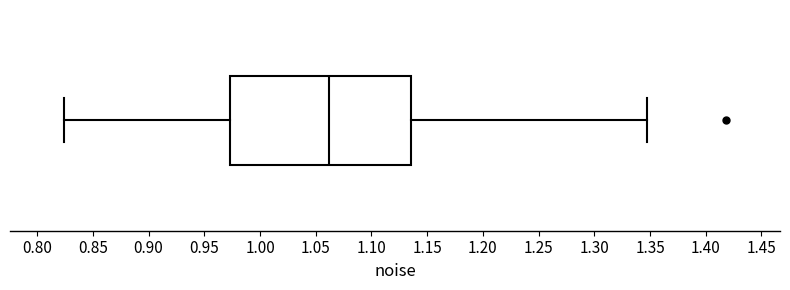

Transcribe this box plot: give where the median line is, the range the box spans, and where the two whiskers end, as read against the x-axis. The values are not printed on the chart, so give them approximately, as read against the axis.

median 1.060, box 0.975 to 1.135, whiskers 0.825 to 1.350